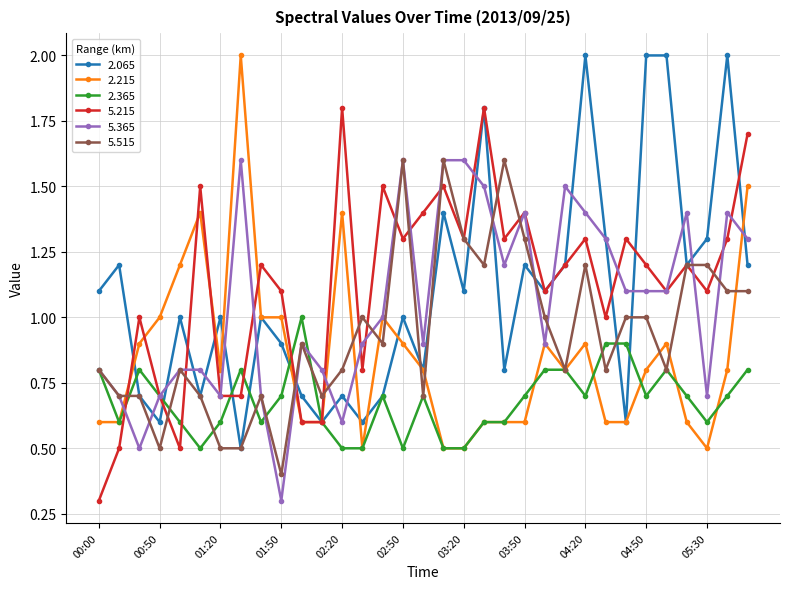

True or false: 2.215 has more than 2 points higher than both neighbors.

True